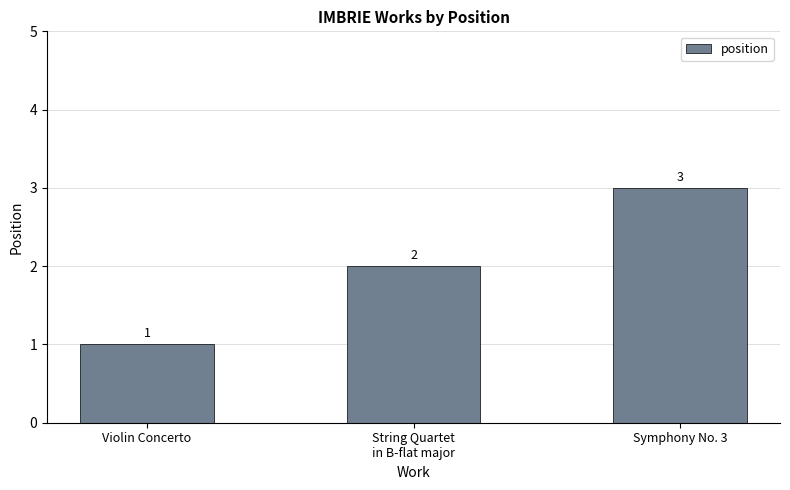

Approximately how many times larger is the value at Violin Concerto compared to String Quartet
in B-flat major?

0.5